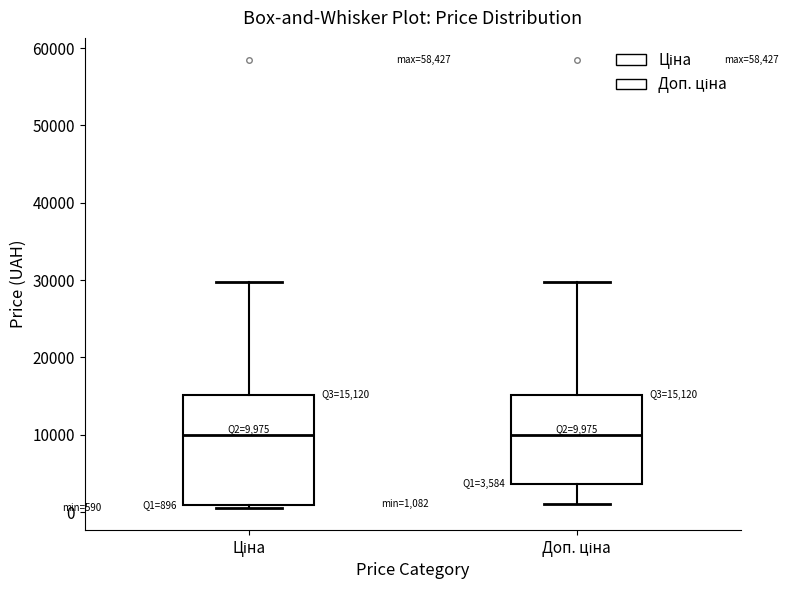

Which box is the tallest, from its lower edge to its upper edge?

Ціна